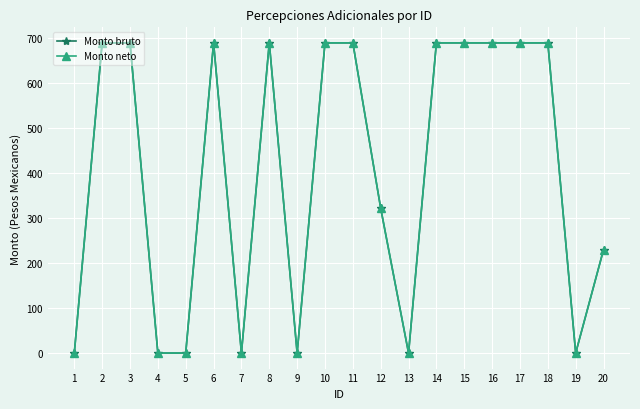

Does the chart have visible grid lines?

Yes